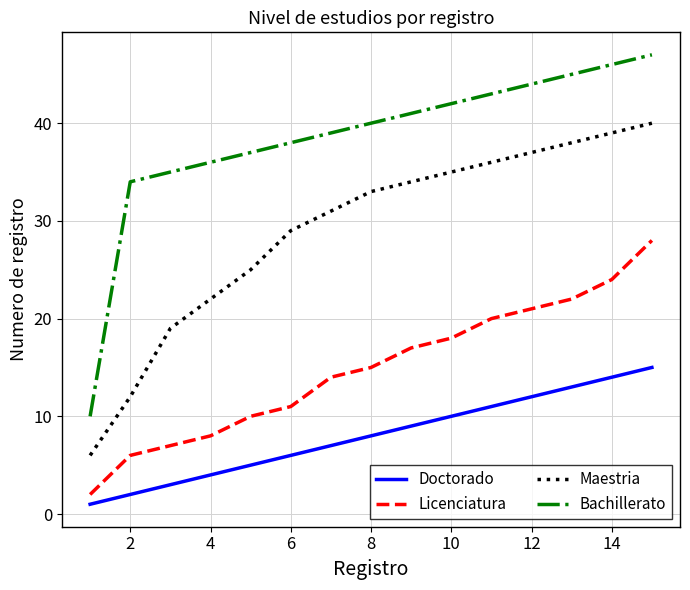

Which series has the widest spread of values?

Bachillerato